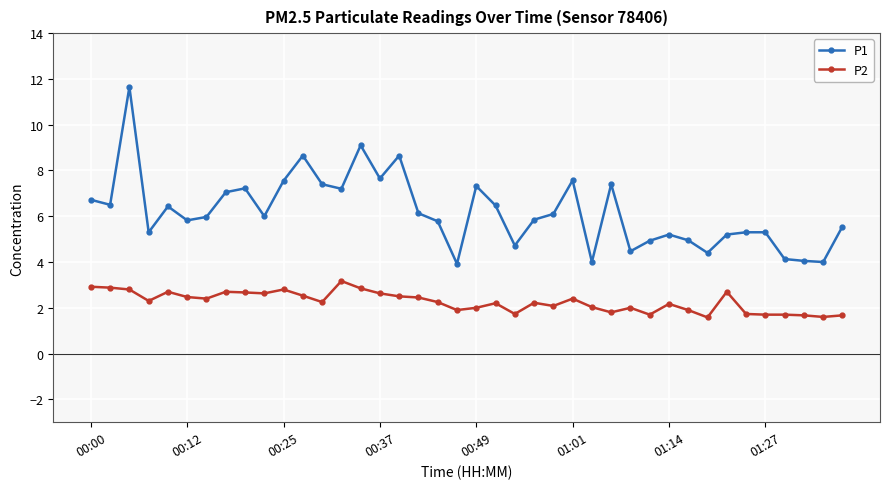

What is the smallest value displayed?

1.6